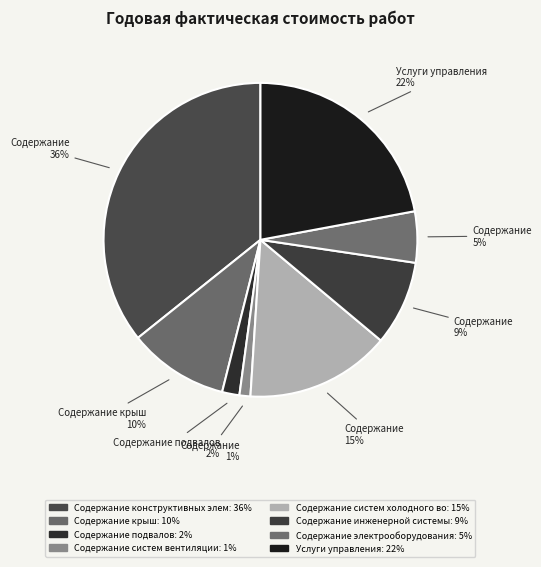

Count the number of slices in the pie.

8